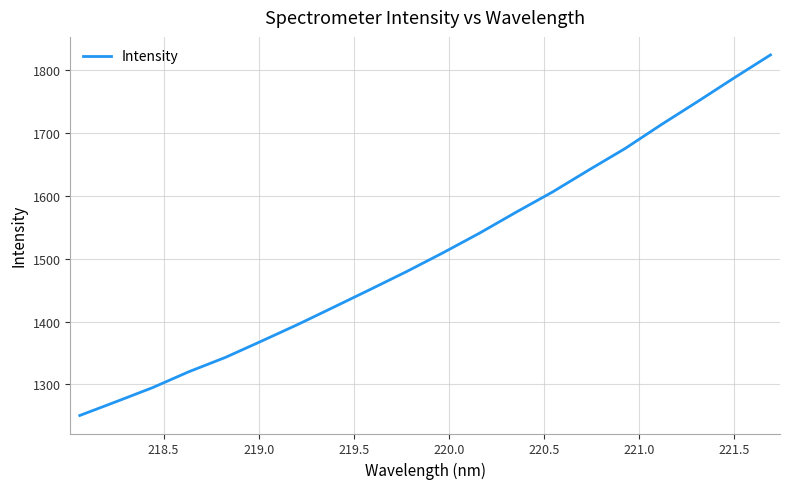

What is the difference between the maximum and minimum values?

573.9